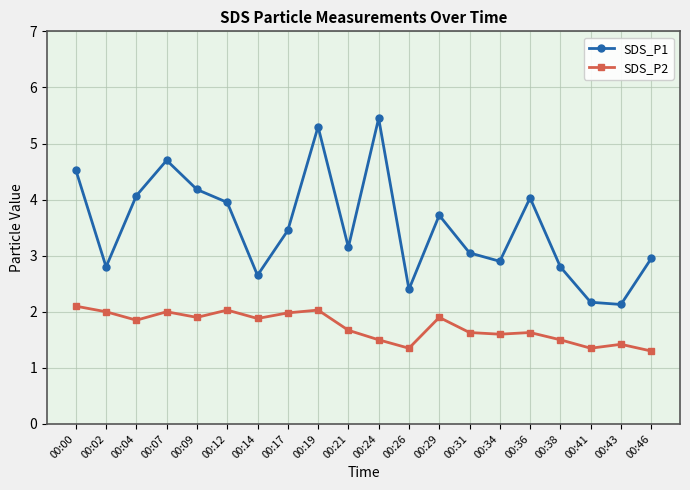

Which series has the largest total across all categories?

SDS_P1